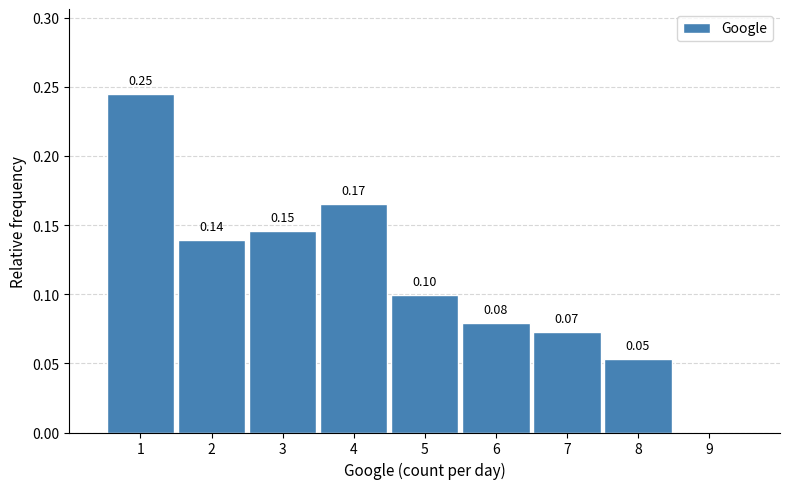

Over which range of the x-axis is the bar tallest?

0.5 to 1.5